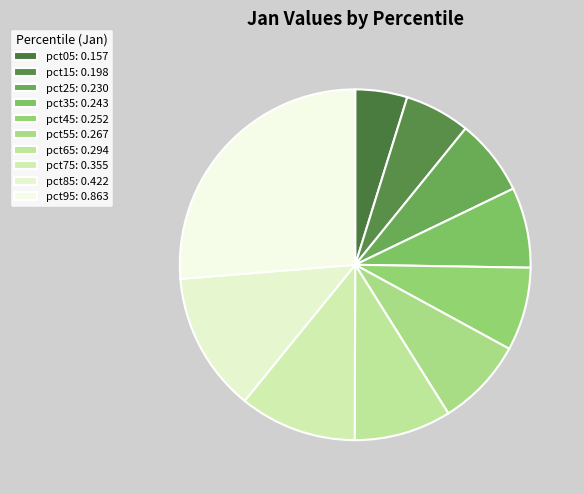

Count the number of slices in the pie.

10